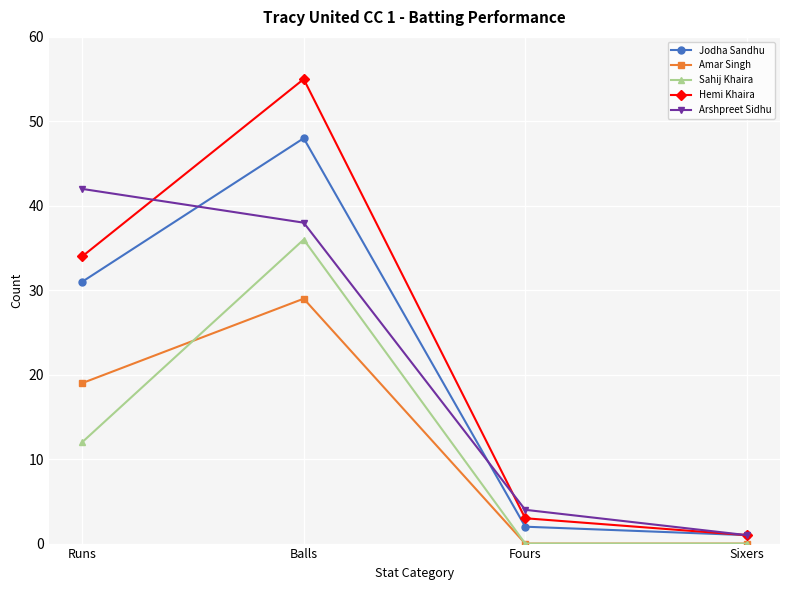

True or false: Amar Singh and Hemi Khaira intersect in this chart.

False